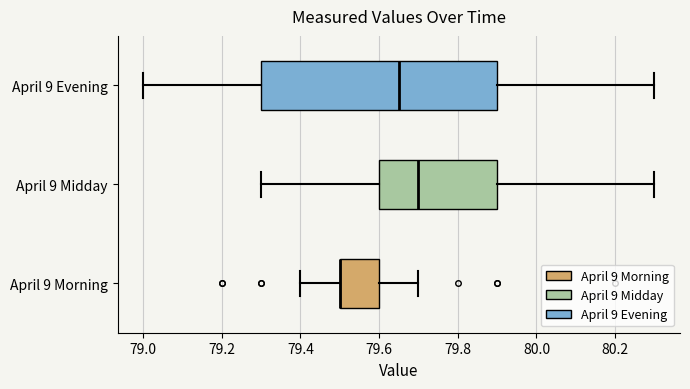

Reading bottom to top, transcribe this box plot: for each box, give where its median line is, the range the box spans, and where its two whiskers end, as read against the x-axis. The values are not printed on the chart, so give them approximately, as read against the axis.

April 9 Morning: median 79.50 (drawn on the box's left edge), box 79.50 to 79.60, whiskers 79.40 to 79.70
April 9 Midday: median 79.70, box 79.60 to 79.90, whiskers 79.30 to 80.30
April 9 Evening: median 79.66, box 79.30 to 79.90, whiskers 79.00 to 80.30